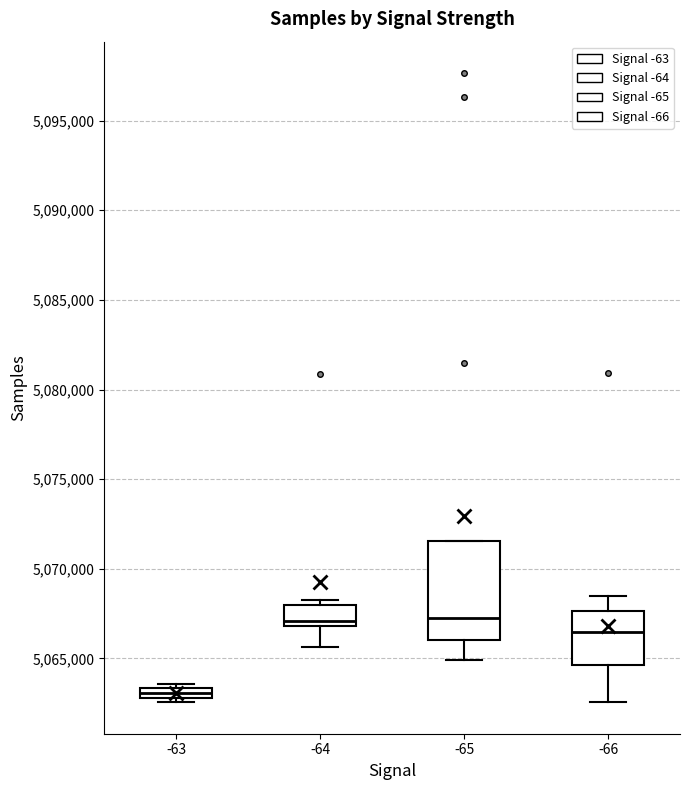

Where is the upper edge of the box at x = -66 on the y-axis? The values are not printed on the chart, so give them approximately, as read against the axis.

5067500